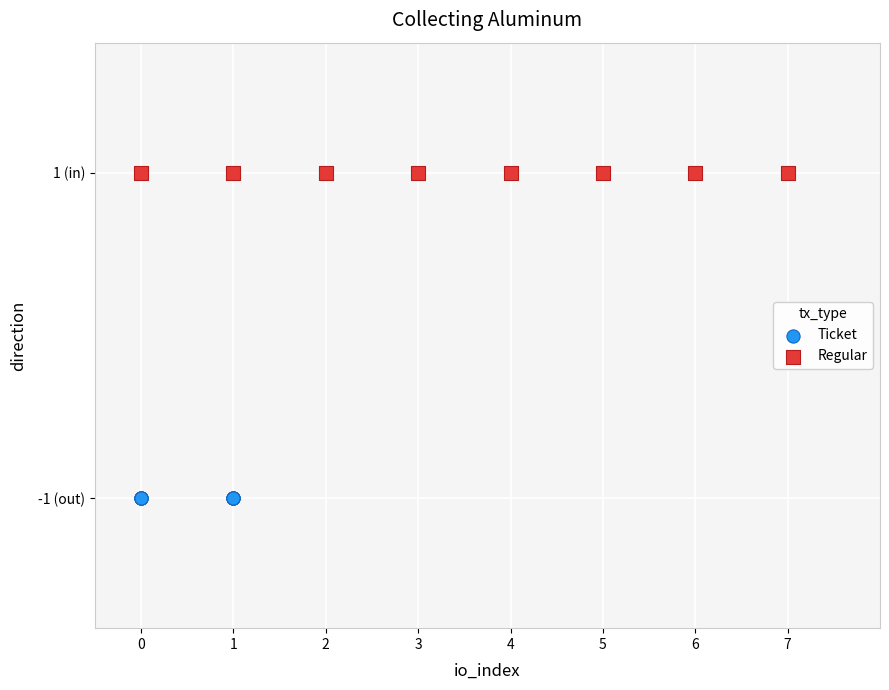

Which series reaches the maximum Y coordinate?

Regular